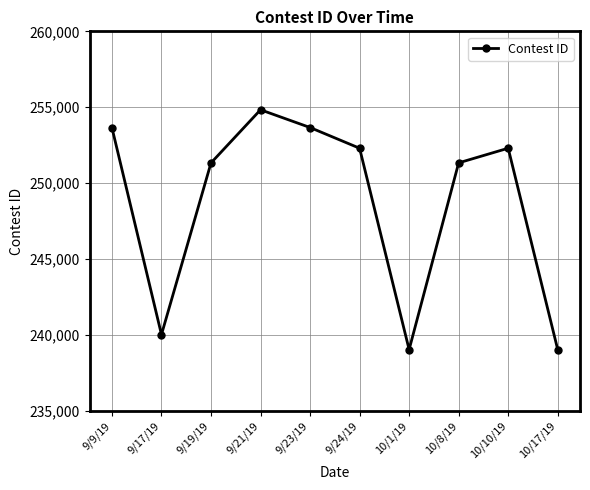

What is the label of the 9th point from the right?

9/17/19